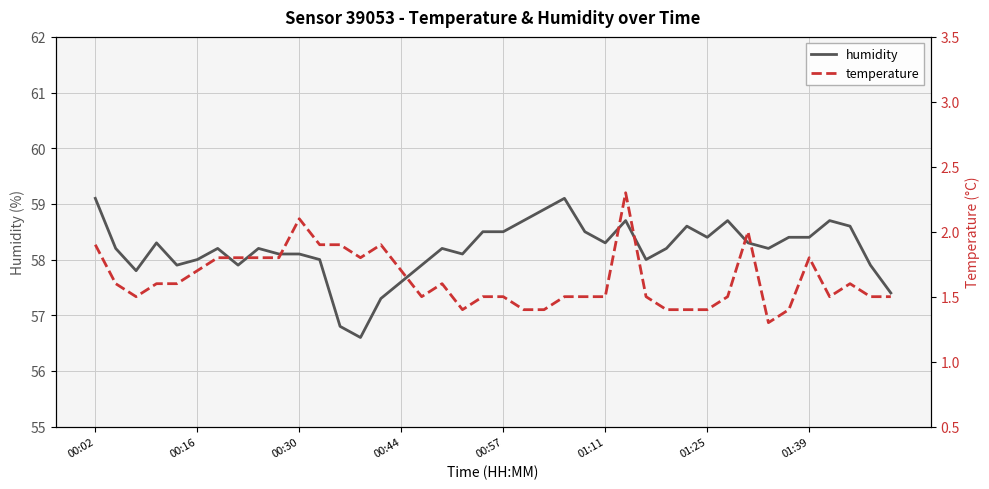

What is the average value of the humidity series?

58.2